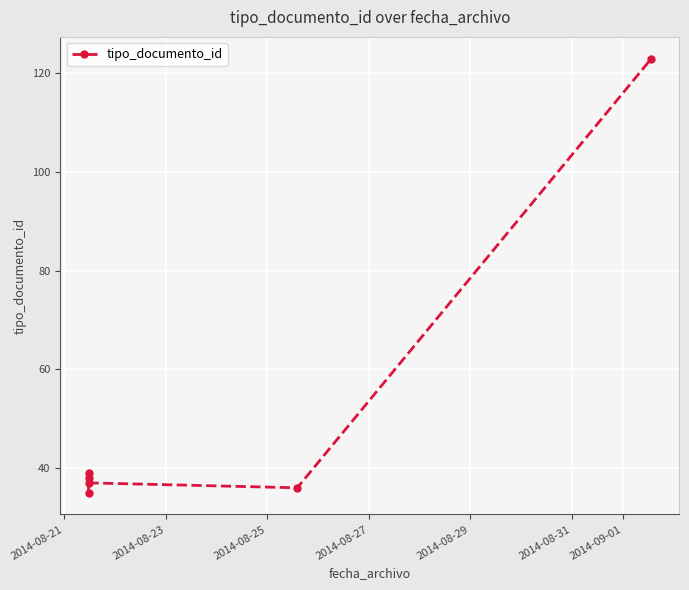

Is it true that the value at 2014-08-27 is 48?

False